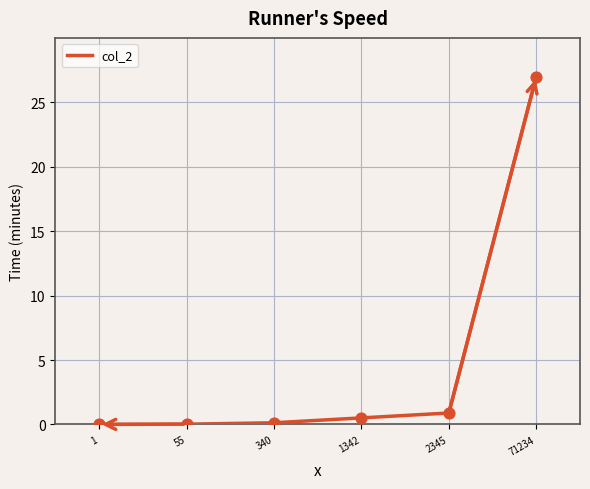

What is the change in value from 55 to 340?

+0.1